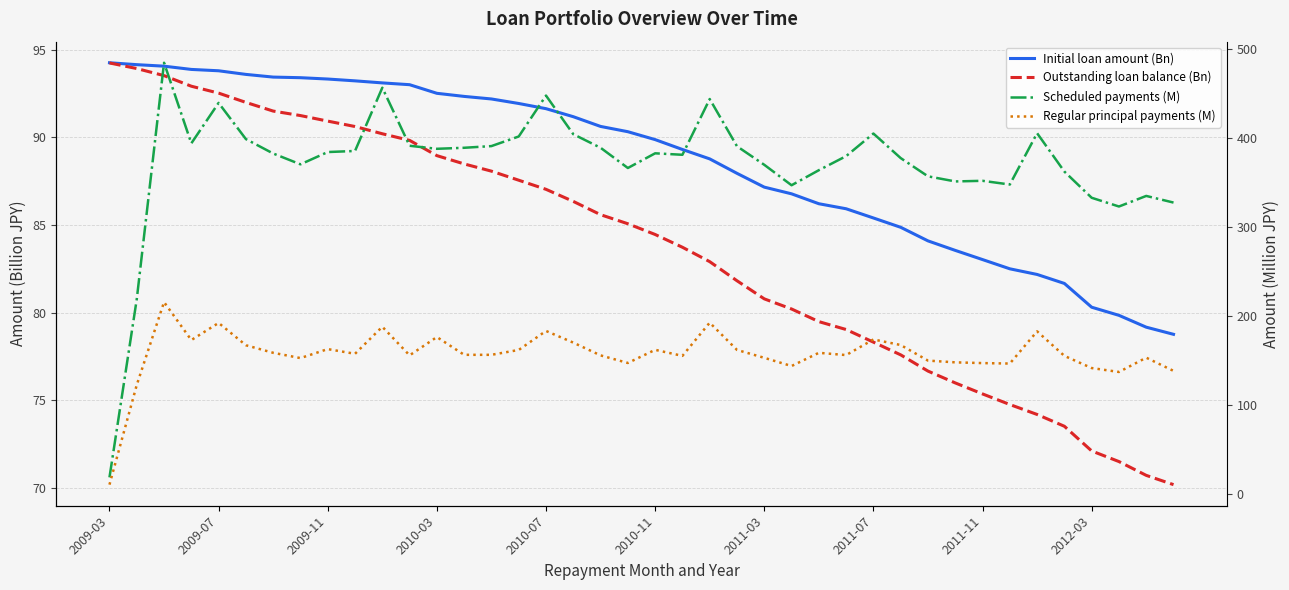

Is the value of Regular principal payments (M) at 13 greater than the value of Scheduled payments (M) at 15?

No